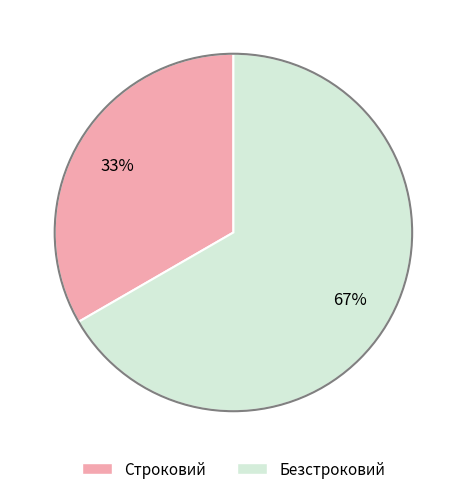

Which category has the biggest portion of the pie?

Безстроковий